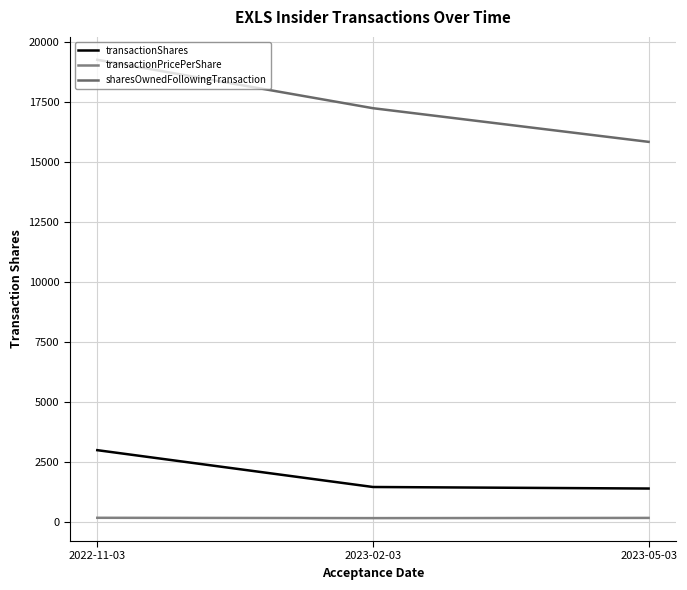

What is the average value of the sharesOwnedFollowingTransaction series?

17449.7